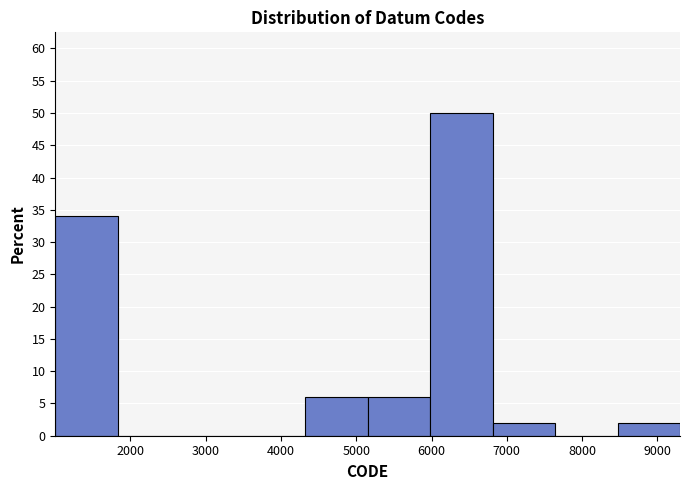

Reading left to right, list every bar in this chart as the range it spans on the x-axis followed by its height. Neither the bar edges nor the heights are printed on the chart, so give them approximately, as read against the axes.

1000 to 1800: 34
1800 to 2700: 0
2700 to 3500: 0
3500 to 4300: 0
4300 to 5200: 6
5200 to 6000: 6
6000 to 6800: 50
6800 to 7600: 2
7600 to 8500: 0
8500 to 9300: 2